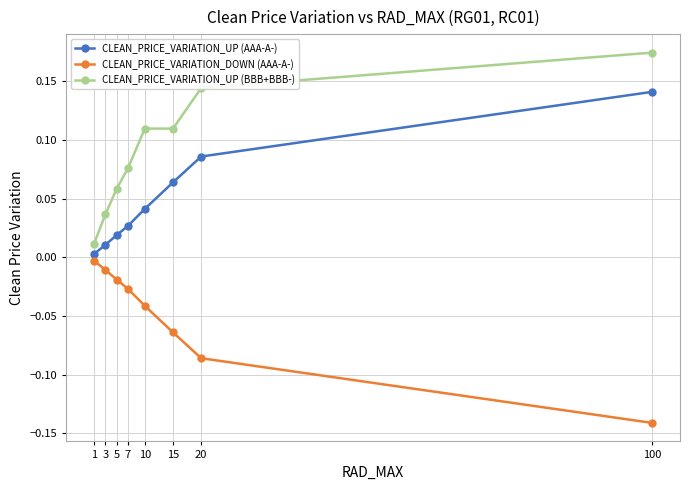

Which series has the largest total across all categories?

CLEAN_PRICE_VARIATION_UP (BBB+BBB-)